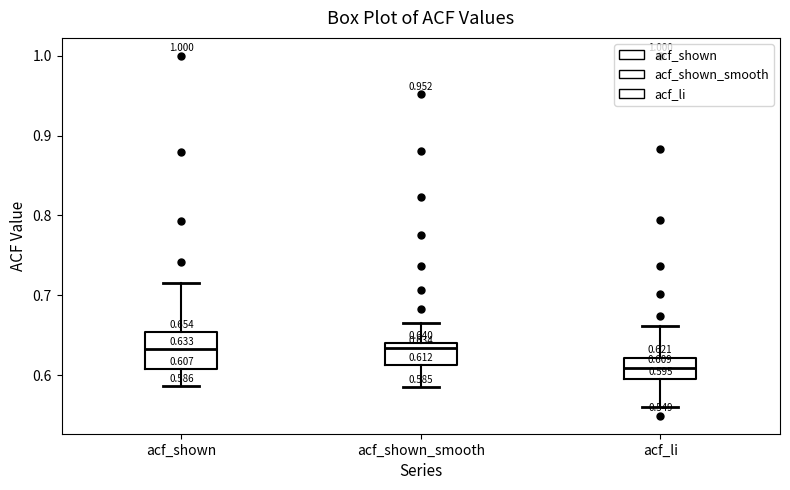

Which box's median line is the lowest?

acf_li